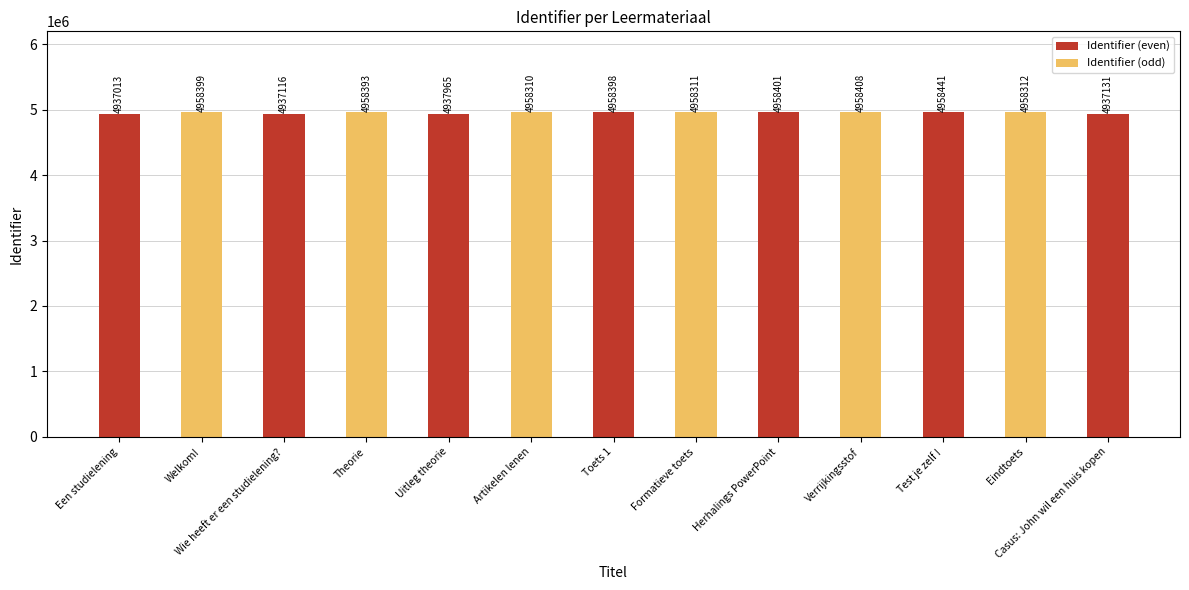

At which label is the value closest to 4947727?

Uitleg theorie